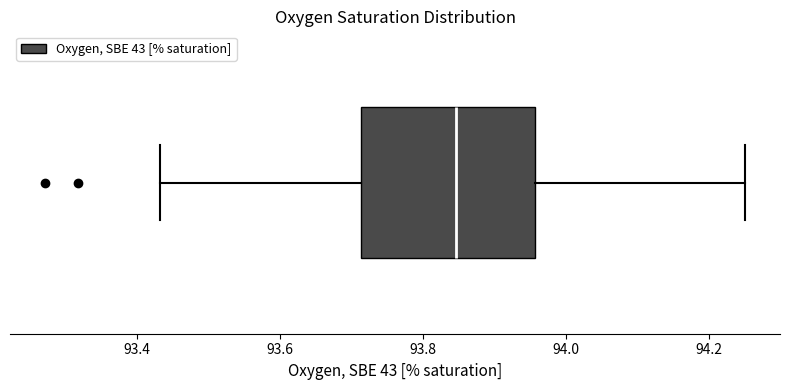

Where is the right edge of the box on the x-axis? The values are not printed on the chart, so give them approximately, as read against the axis.

93.96